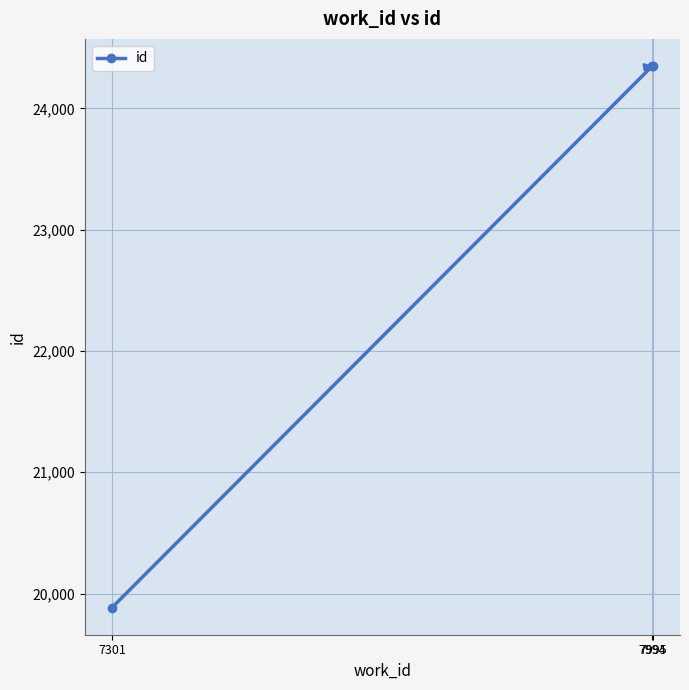

What is the approximate value at 7994?

24348